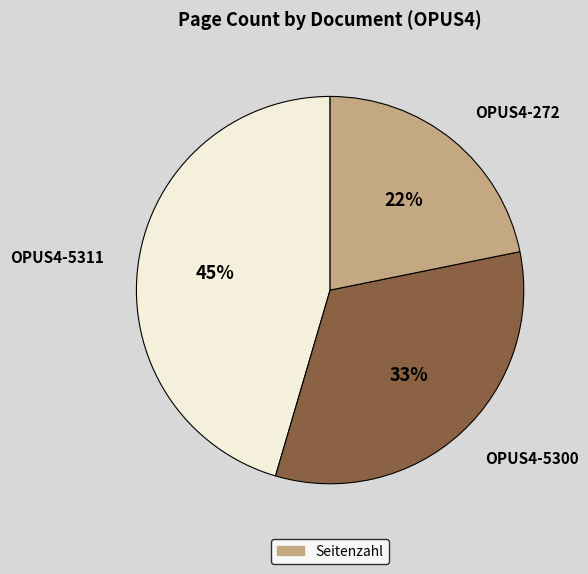

What percentage is the OPUS4-5300 slice, to the nearest percent?

33%